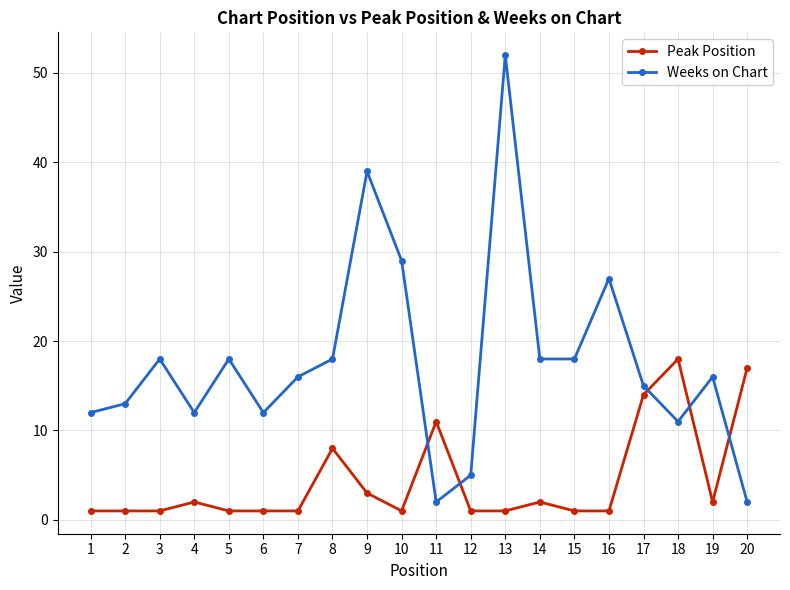

How many categories are shown in the chart?

20